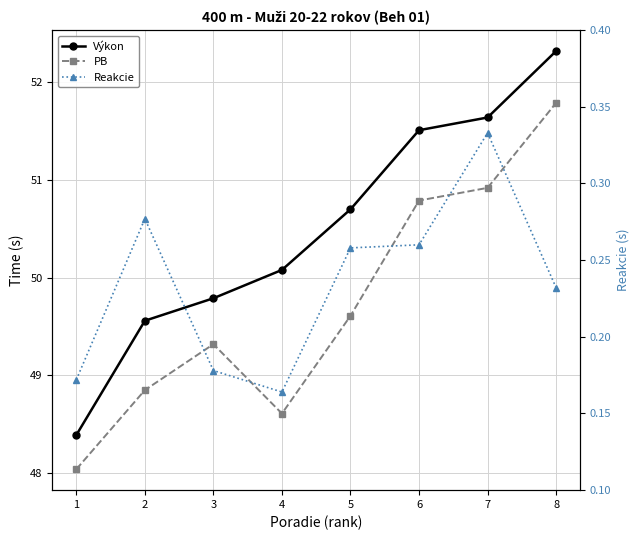

Which category has the lowest value across all series?

4